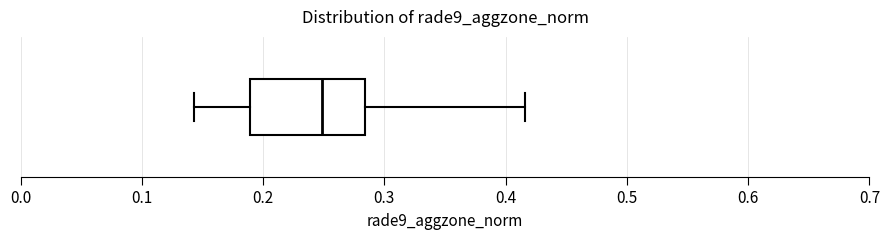

Read this box plot against the x-axis: the position of the median line, the range covered by the box, and the ends of both whiskers. The values are not printed on the chart, so give them approximately, as read against the axis.

median 0.25, box 0.19 to 0.28, whiskers 0.14 to 0.42